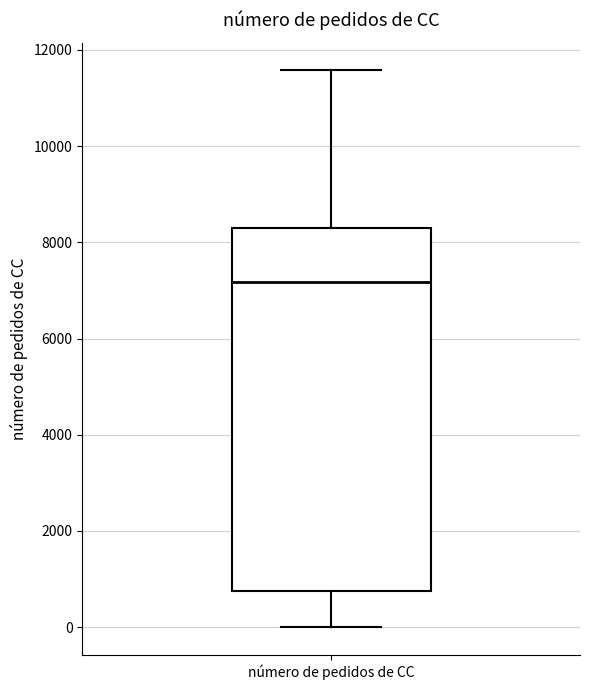

Where does the lower whisker of the box for número de pedidos de CC end on the y-axis? The values are not printed on the chart, so give them approximately, as read against the axis.

0